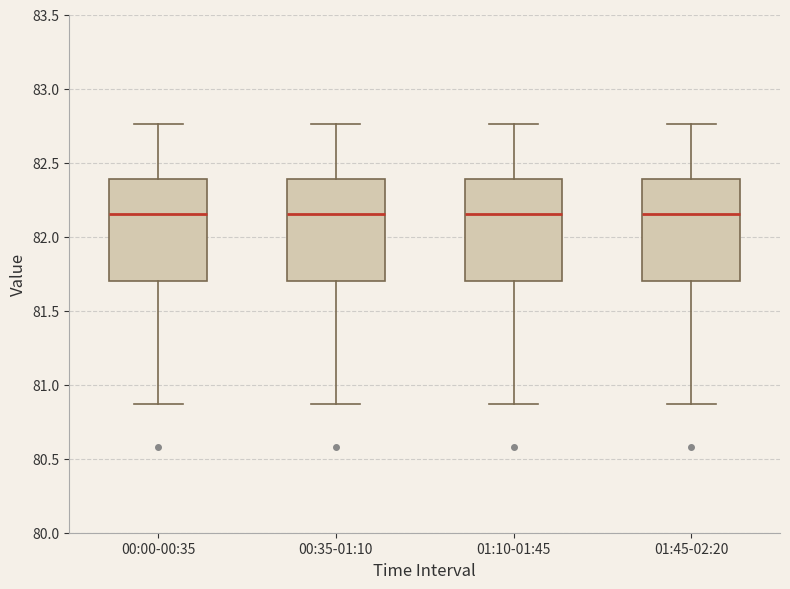

Reading left to right, transcribe this box plot: for each box, give where its median line is, the range the box spans, and where its two whiskers end, as read against the y-axis. The values are not printed on the chart, so give them approximately, as read against the axis.

00:00-00:35: median 82.15, box 81.70 to 82.40, whiskers 80.85 to 82.75
00:35-01:10: median 82.15, box 81.70 to 82.40, whiskers 80.85 to 82.75
01:10-01:45: median 82.15, box 81.70 to 82.40, whiskers 80.85 to 82.75
01:45-02:20: median 82.15, box 81.70 to 82.40, whiskers 80.85 to 82.75